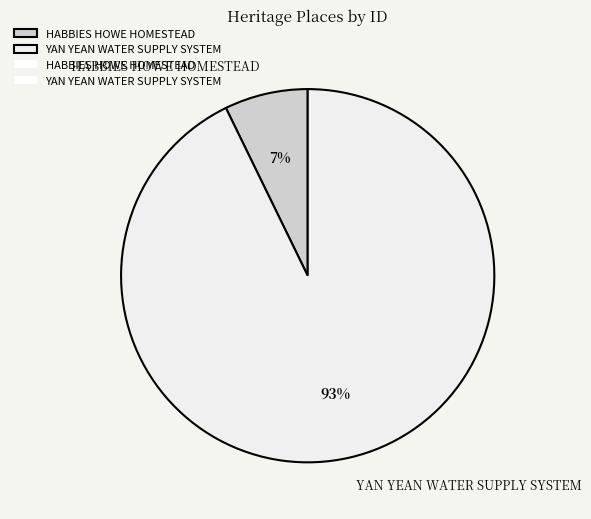

The HABBIES HOWE HOMESTEAD slice represents 7% of the pie. True or false?

True